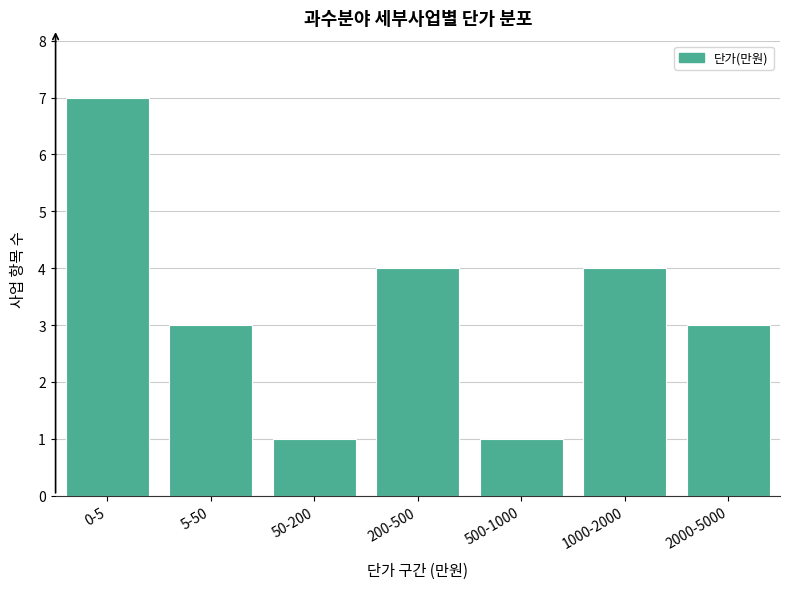

Reading left to right, extract all data points from this chart.

0-5=7	5-50=3	50-200=1	200-500=4	500-1000=1	1000-2000=4	2000-5000=3